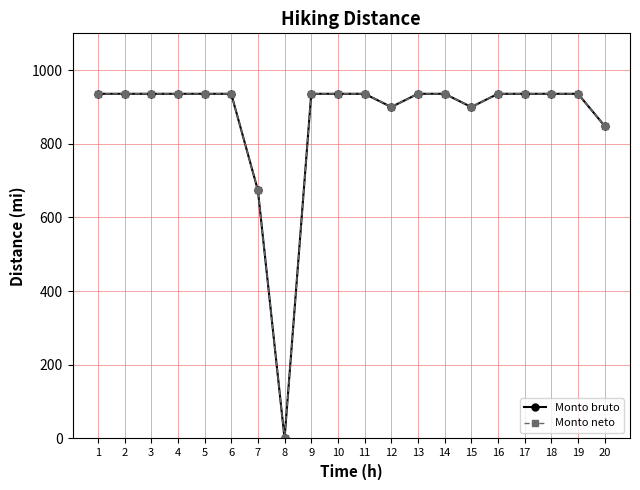

How many interior local valleys does the Monto bruto series have?

3